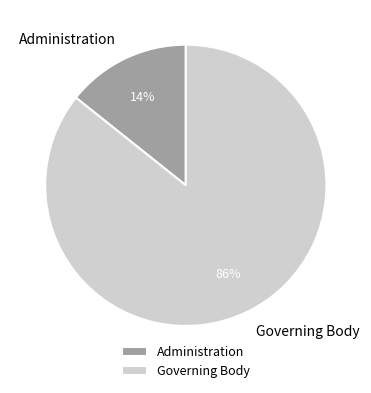

To the nearest percent, what is the combined percentage of Governing Body and Administration?

100%